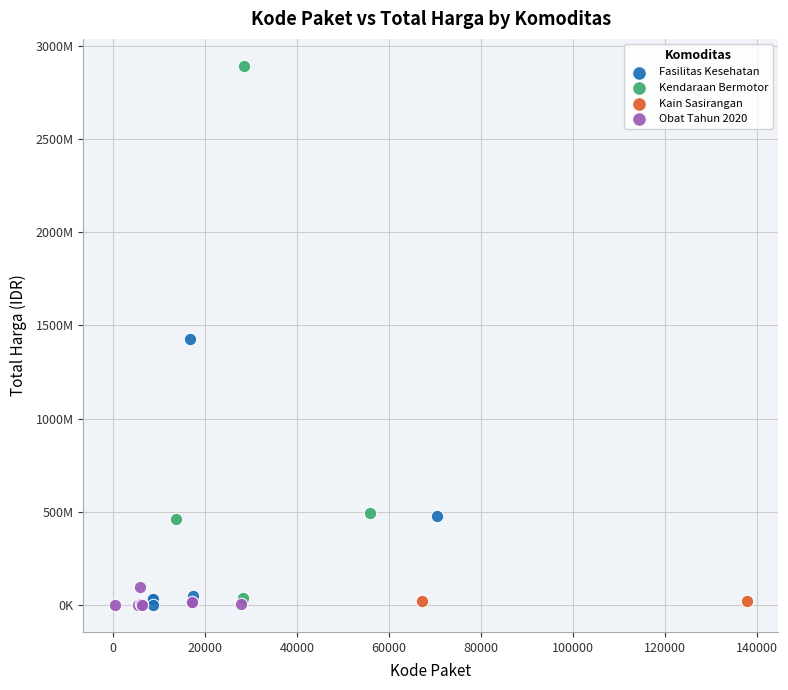

Which series has the largest Y range (max minus min)?

Kendaraan Bermotor